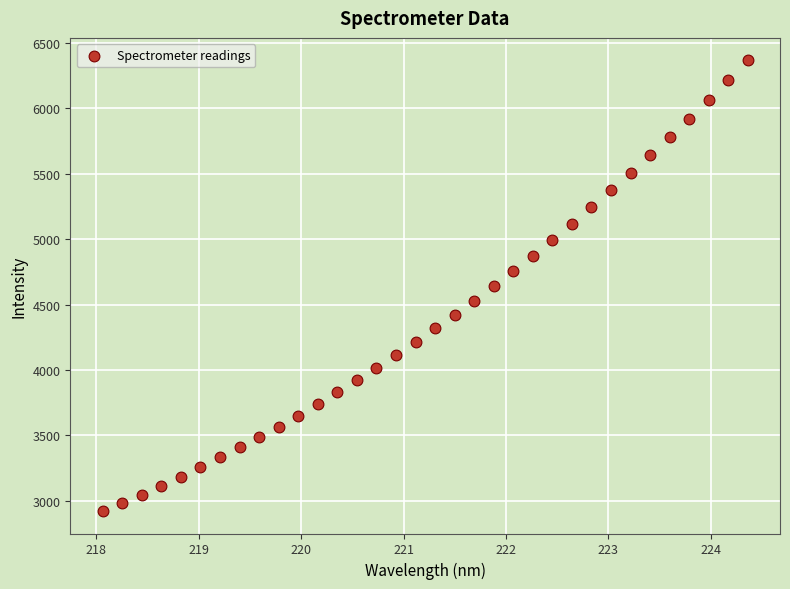

What is the range of X values (max minus min)?

6.3